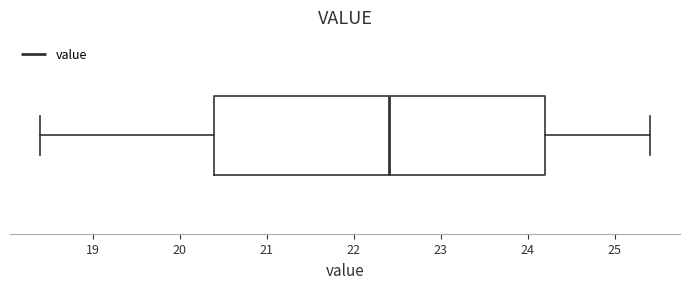

Transcribe this box plot: give where the median line is, the range the box spans, and where the two whiskers end, as read against the x-axis. The values are not printed on the chart, so give them approximately, as read against the axis.

median 22.4, box 20.4 to 24.2, whiskers 18.4 to 25.4